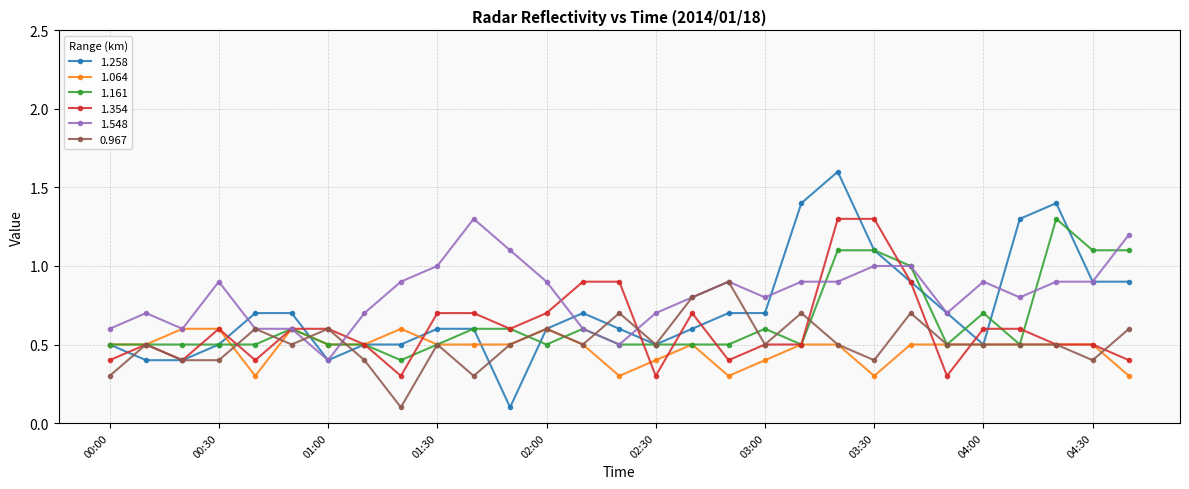

What is the value of the 1.354 point at the 18th from the left?

0.4